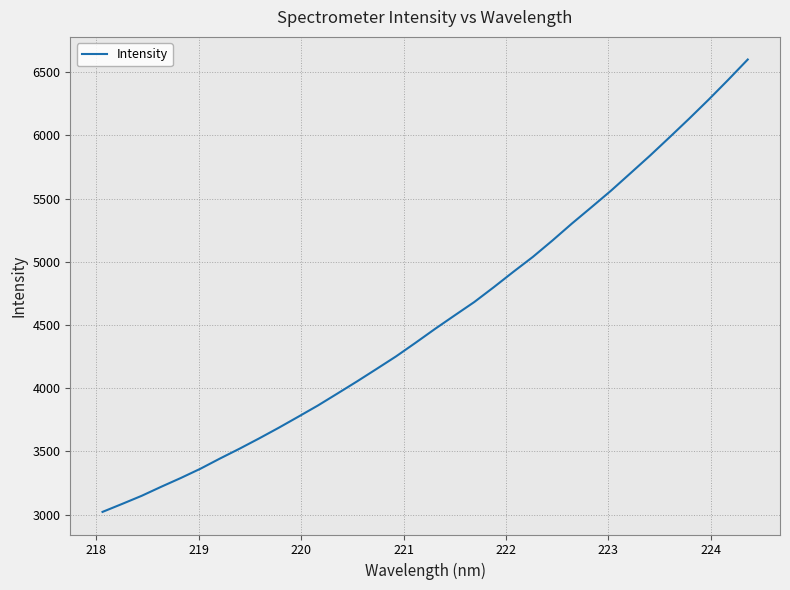

What is the difference between the maximum and minimum values?

3578.7